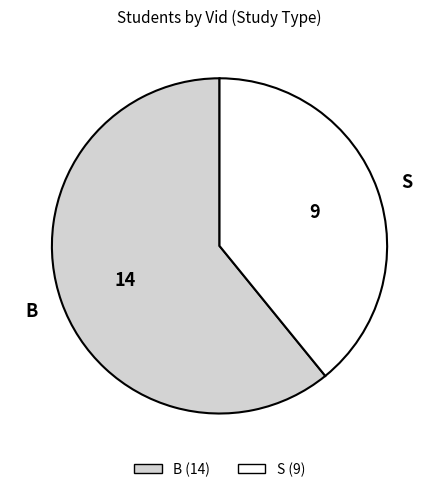

Combined, do S and B account for over 50%?

Yes